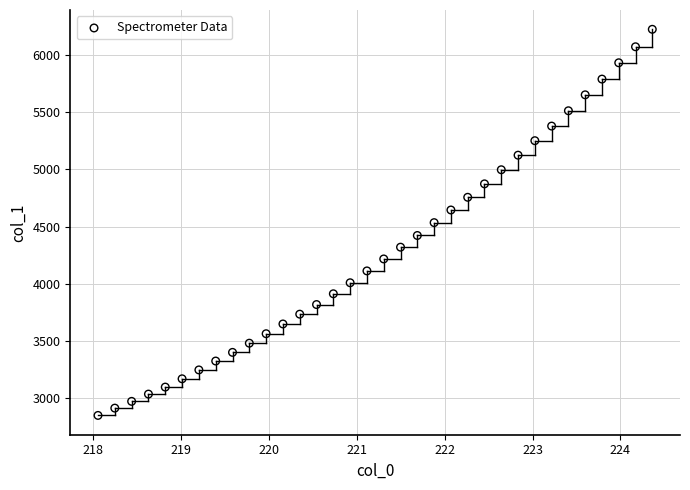

What is the range of X values (max minus min)?

6.3